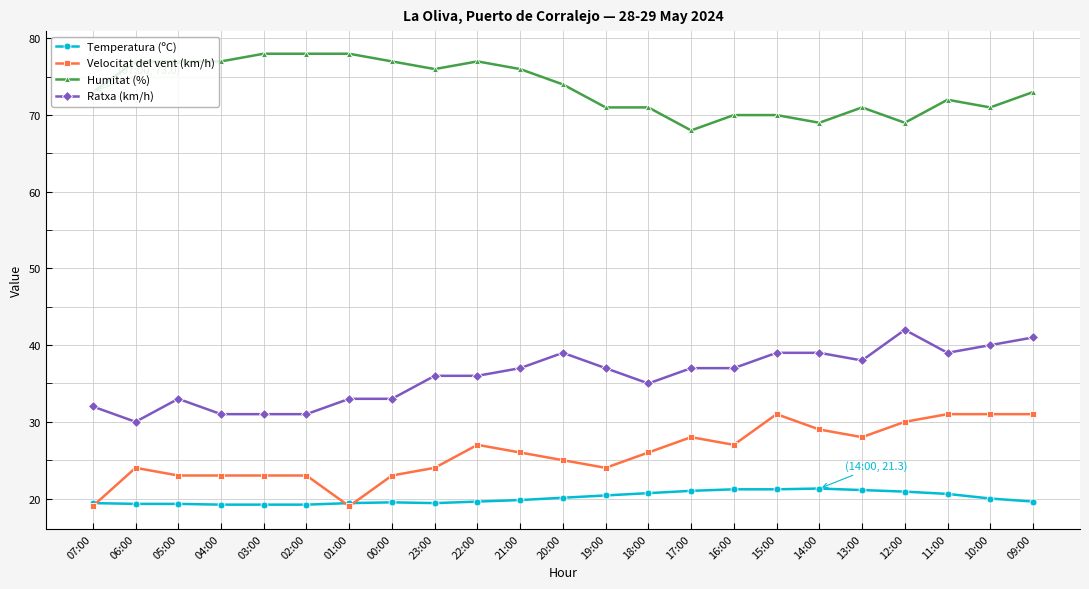

What is the difference between the maximum and minimum values in the Humitat (%) series?

10.0